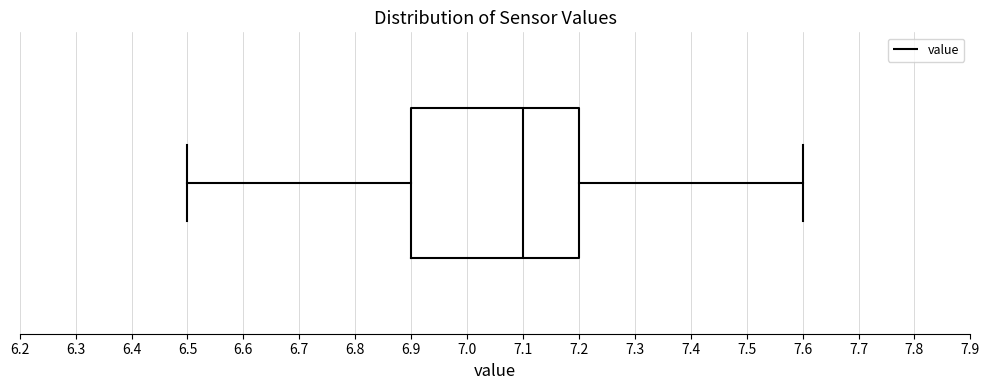

Read this box plot against the x-axis: the position of the median line, the range covered by the box, and the ends of both whiskers. The values are not printed on the chart, so give them approximately, as read against the axis.

median 7.1, box 6.9 to 7.2, whiskers 6.5 to 7.6